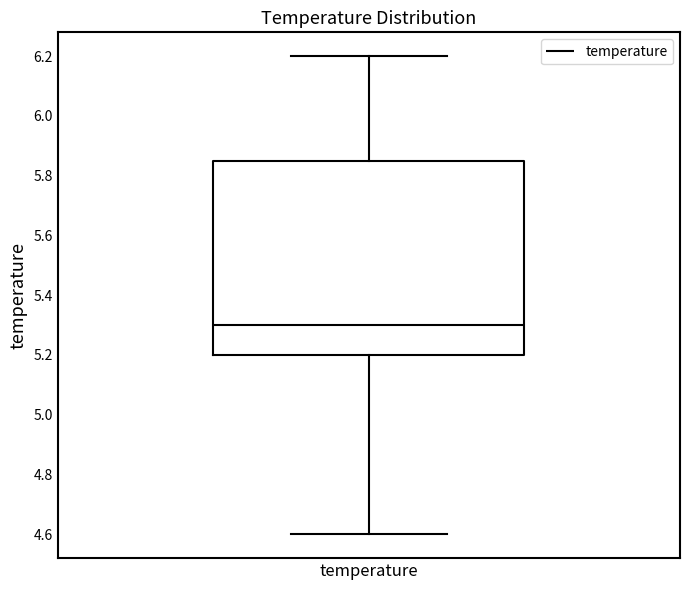

Read this box plot against the y-axis: the position of the median line, the range covered by the box, and the ends of both whiskers. The values are not printed on the chart, so give them approximately, as read against the axis.

median 5.30, box 5.20 to 5.86, whiskers 4.60 to 6.20